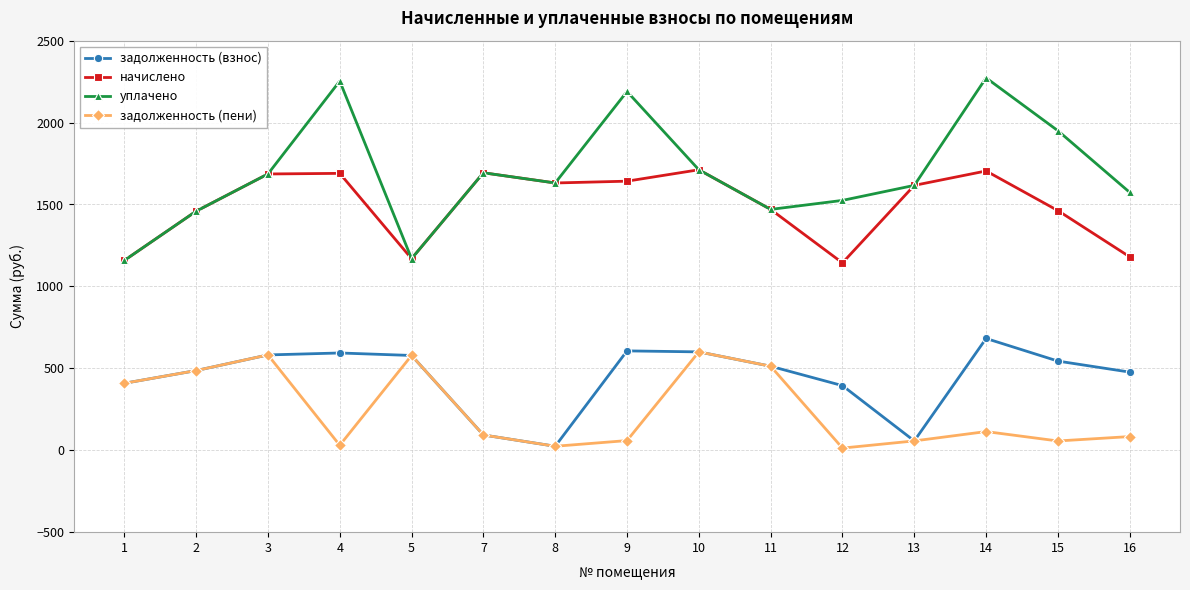

At which category is the sum across all series the highest?

14